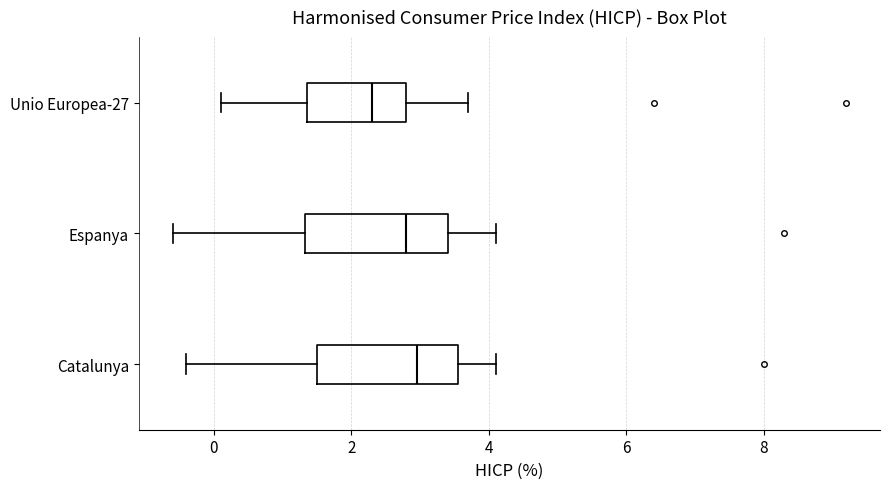

Which box's median line is the furthest to the left?

Unio Europea-27